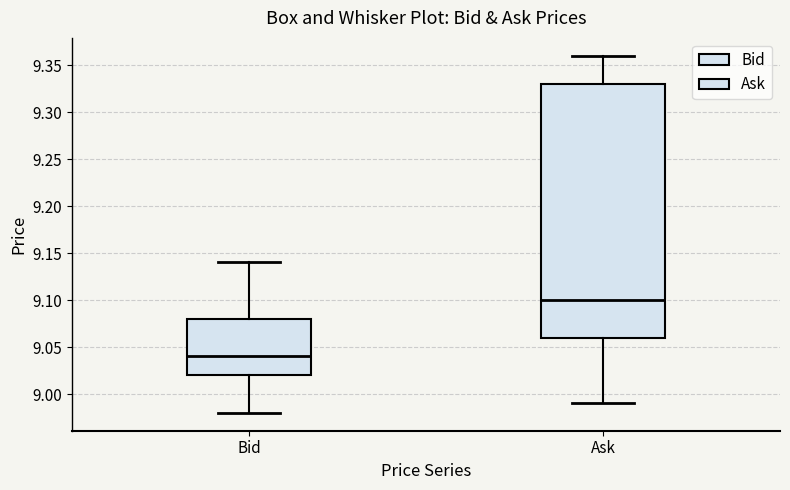

Reading left to right, transcribe this box plot: for each box, give where its median line is, the range the box spans, and where its two whiskers end, as read against the y-axis. The values are not printed on the chart, so give them approximately, as read against the axis.

Bid: median 9.04, box 9.02 to 9.08, whiskers 8.98 to 9.14
Ask: median 9.10, box 9.06 to 9.33, whiskers 8.99 to 9.36